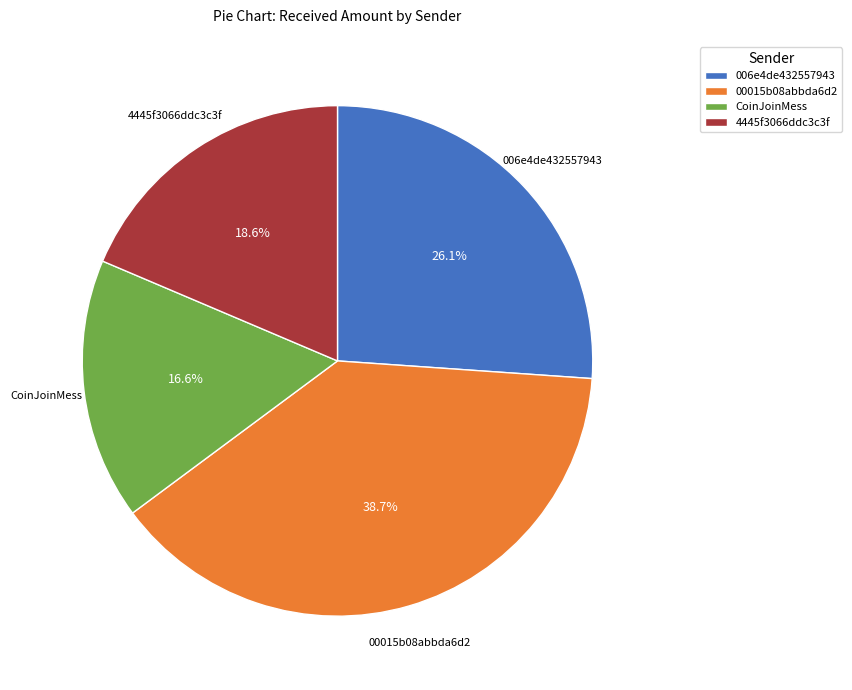

Is there any slice that represents more than half of the pie?

No